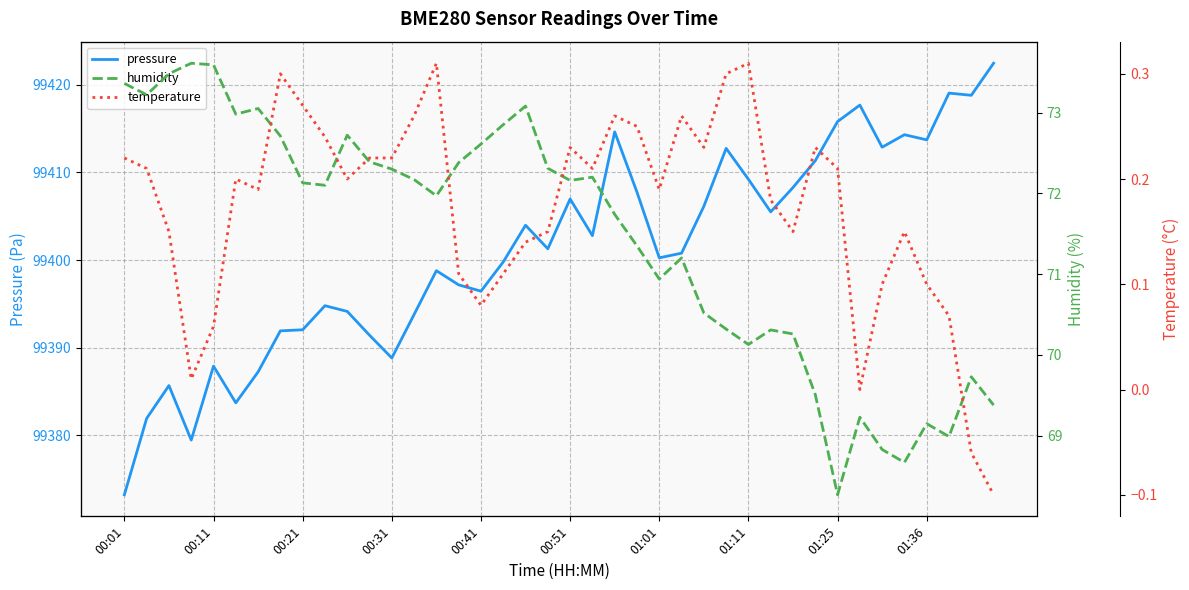

Does the chart have visible grid lines?

Yes